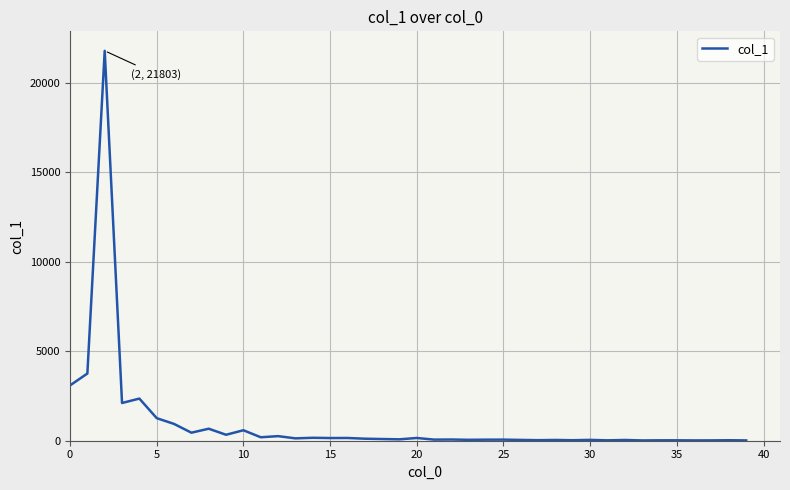

What is the greatest value displayed?

21803